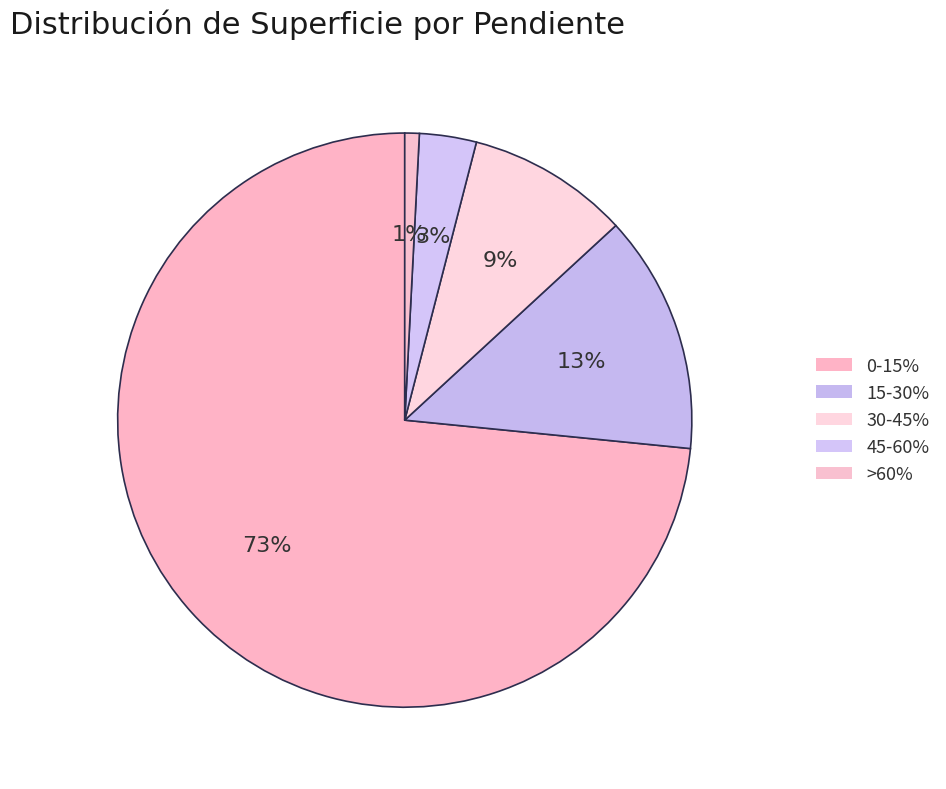

How many slices are in this pie chart?

5